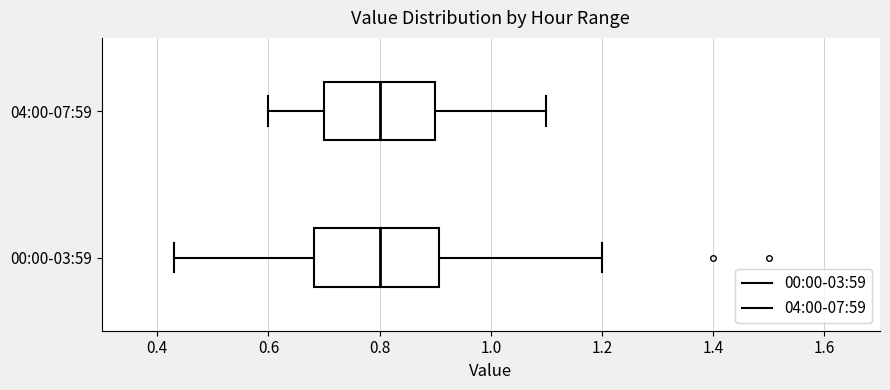

Where is the right edge of the box for 04:00-07:59 on the x-axis? The values are not printed on the chart, so give them approximately, as read against the axis.

0.90